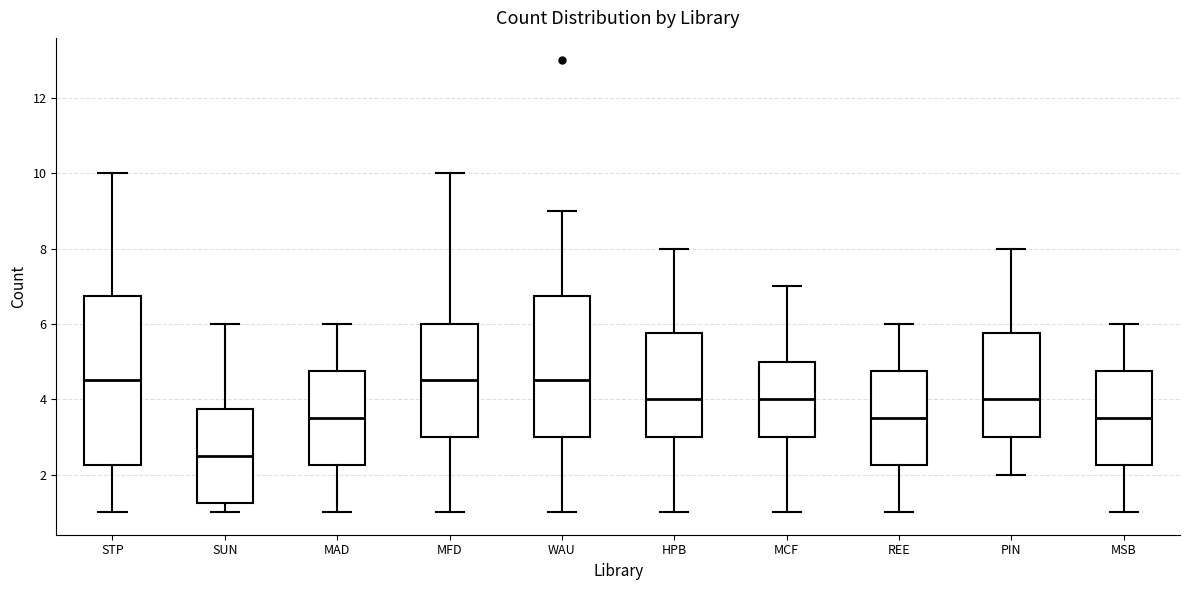

Reading left to right, read every box against the y-axis: the position of its median line, the range the box covers, and the ends of its whiskers. The values are not printed on the chart, so give them approximately, as read against the axis.

STP: median 4.6, box 2.2 to 6.8, whiskers 1.0 to 10.0
SUN: median 2.6, box 1.2 to 3.8, whiskers 1.0 to 6.0
MAD: median 3.6, box 2.2 to 4.8, whiskers 1.0 to 6.0
MFD: median 4.6, box 3.0 to 6.0, whiskers 1.0 to 10.0
WAU: median 4.6, box 3.0 to 6.8, whiskers 1.0 to 9.0
HPB: median 4.0, box 3.0 to 5.8, whiskers 1.0 to 8.0
MCF: median 4.0, box 3.0 to 5.0, whiskers 1.0 to 7.0
REE: median 3.6, box 2.2 to 4.8, whiskers 1.0 to 6.0
PIN: median 4.0, box 3.0 to 5.8, whiskers 2.0 to 8.0
MSB: median 3.6, box 2.2 to 4.8, whiskers 1.0 to 6.0